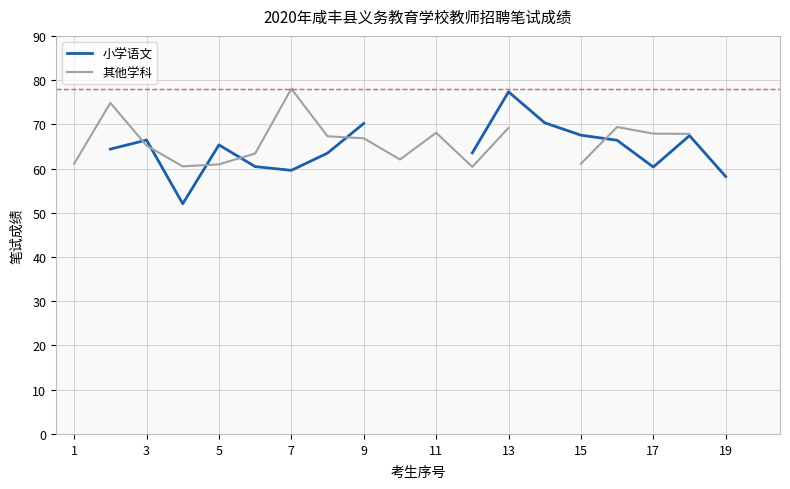

In 其他学科, how many points are lower than both neighbors (excluding endpoints)?

3